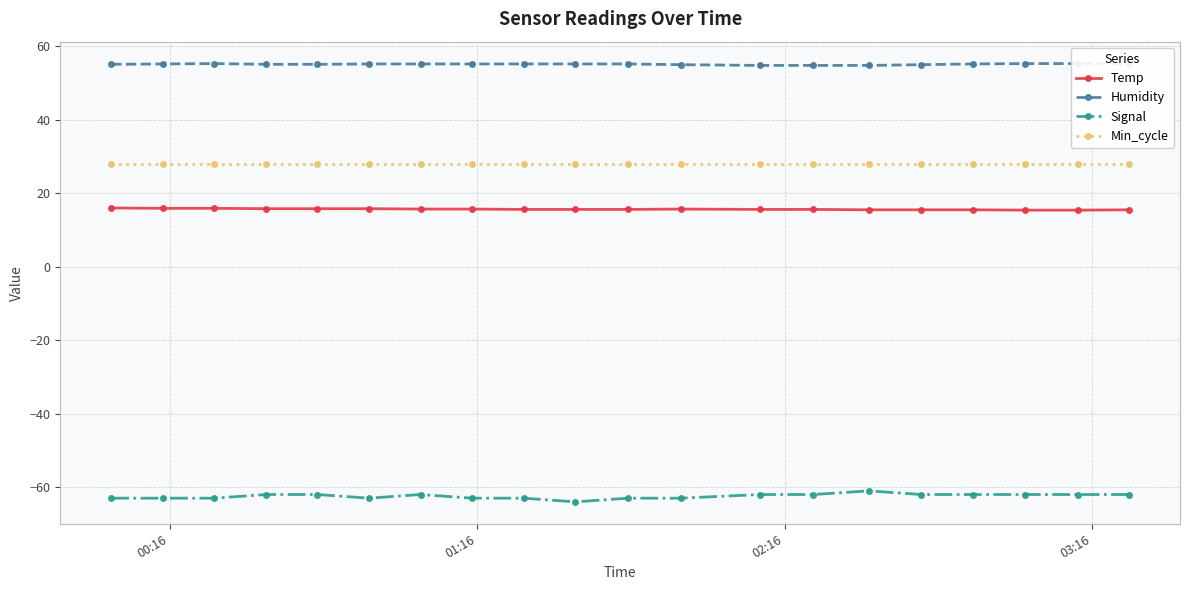

What is the lowest value of the Signal series?

-64.0